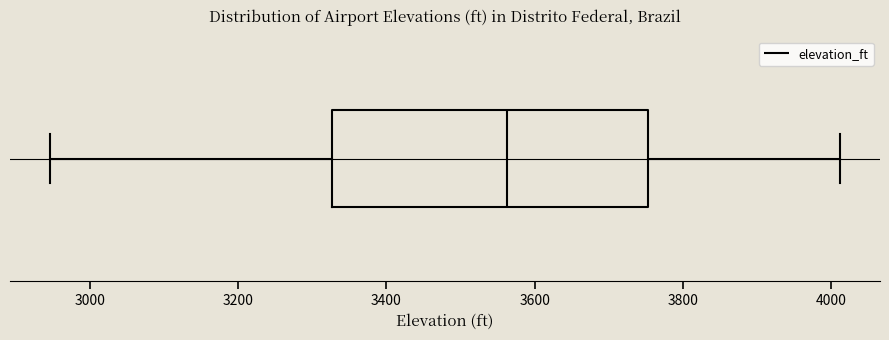

Transcribe this box plot: give where the median line is, the range the box spans, and where the two whiskers end, as read against the x-axis. The values are not printed on the chart, so give them approximately, as read against the axis.

median 3560, box 3320 to 3760, whiskers 2940 to 4020